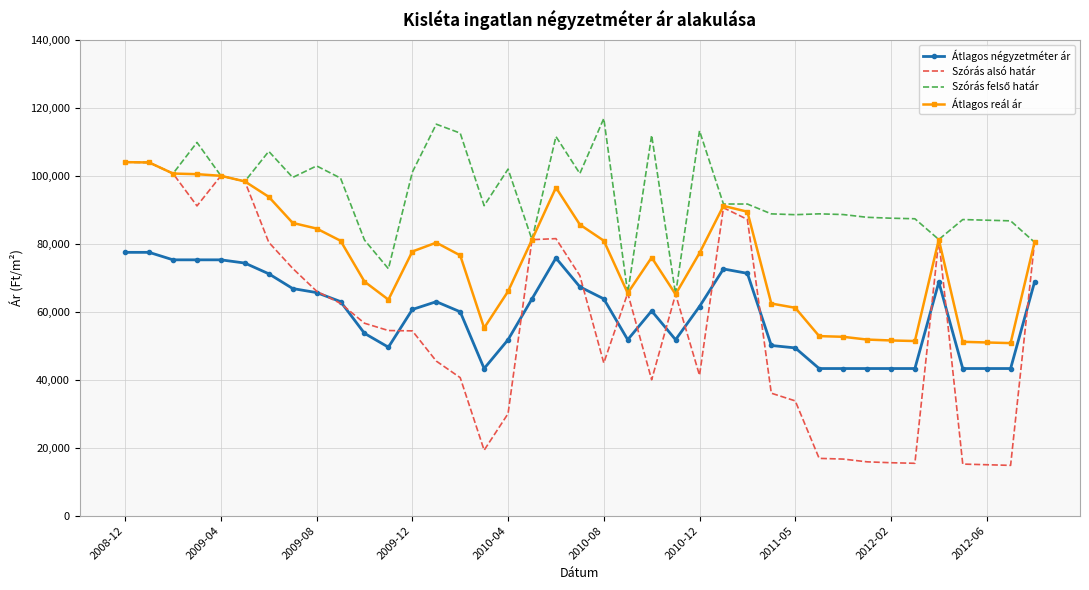

True or false: Átlagos négyzetméter ár and Átlagos reál ár cross at least once.

False